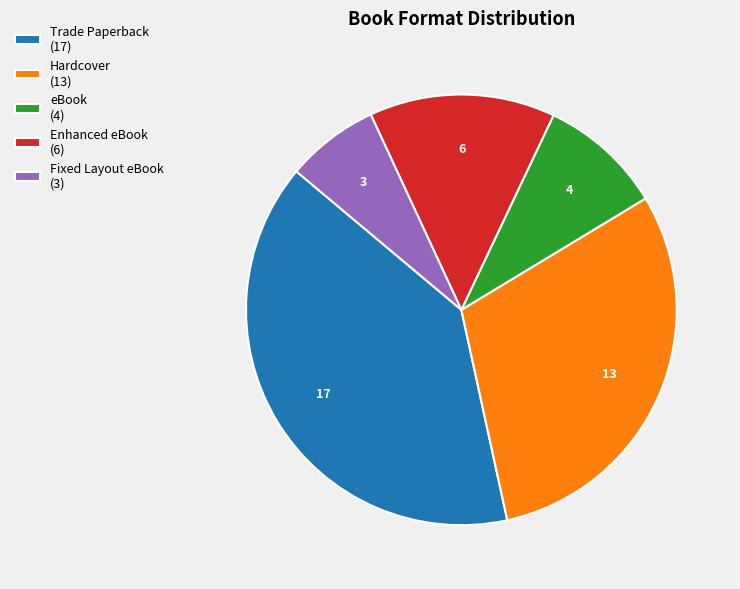

Is there any slice that represents more than half of the pie?

No